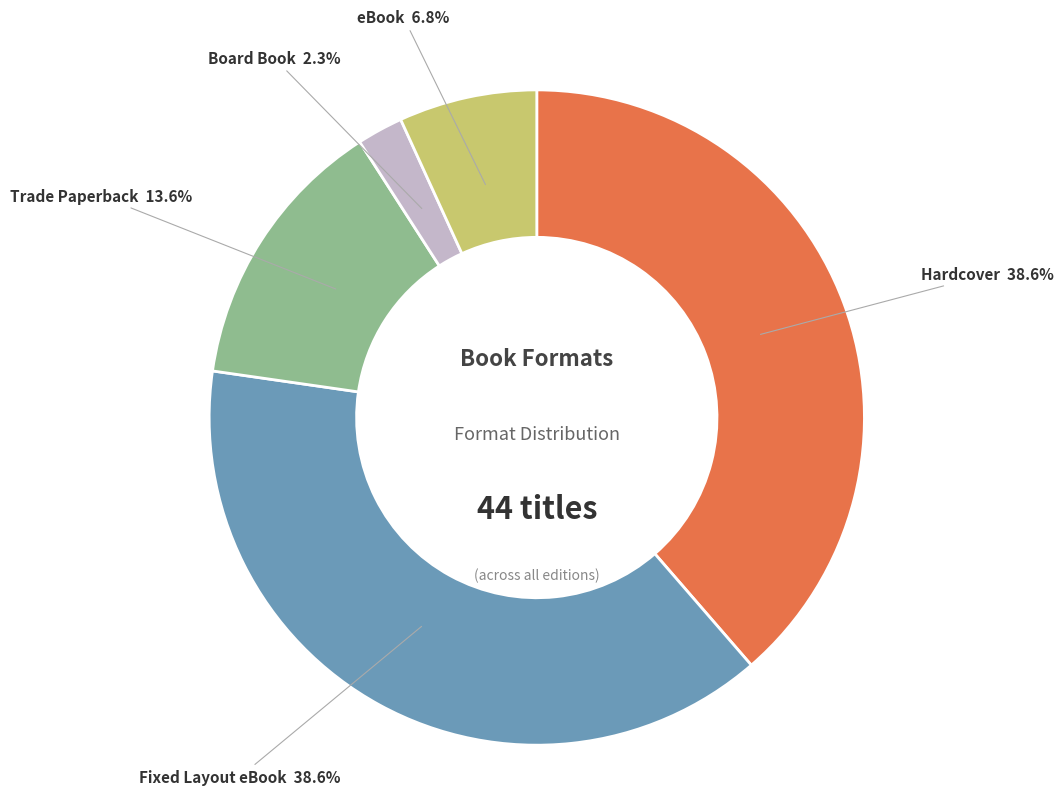

Is there any slice that represents more than half of the pie?

No